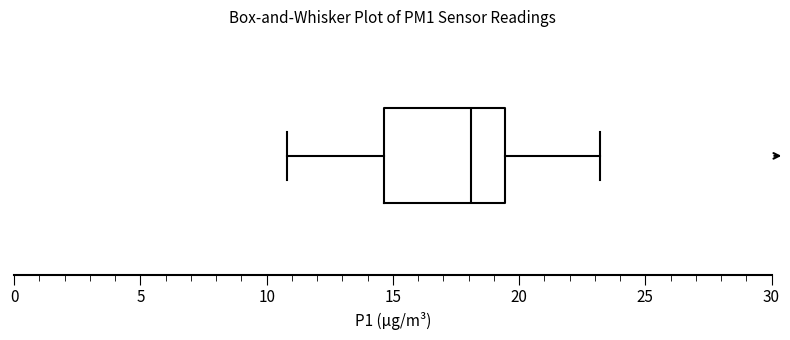

Where is the left edge of the box on the x-axis? The values are not printed on the chart, so give them approximately, as read against the axis.

14.5